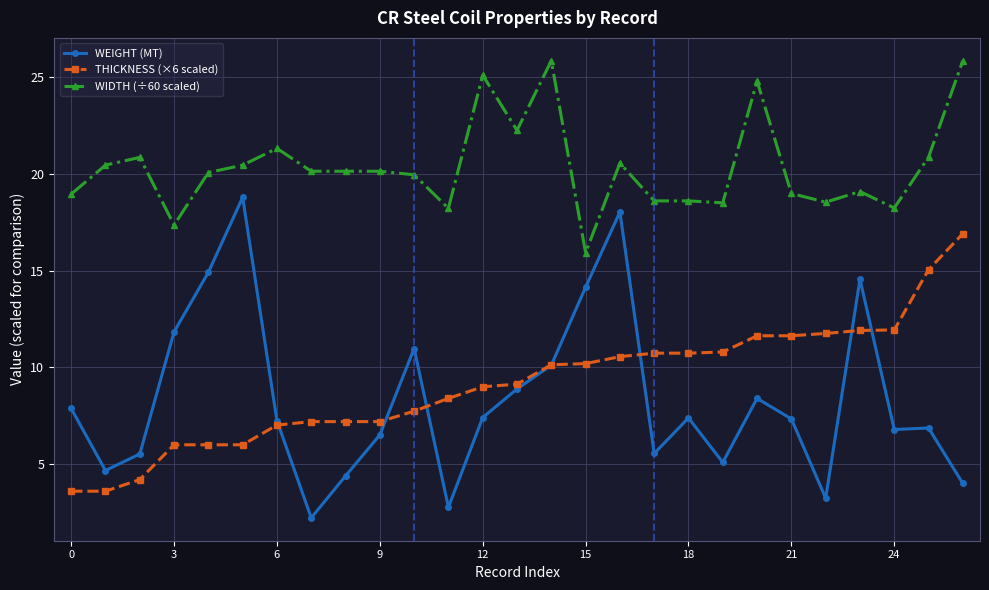

At how many categories does at least one series exceed 24?

4